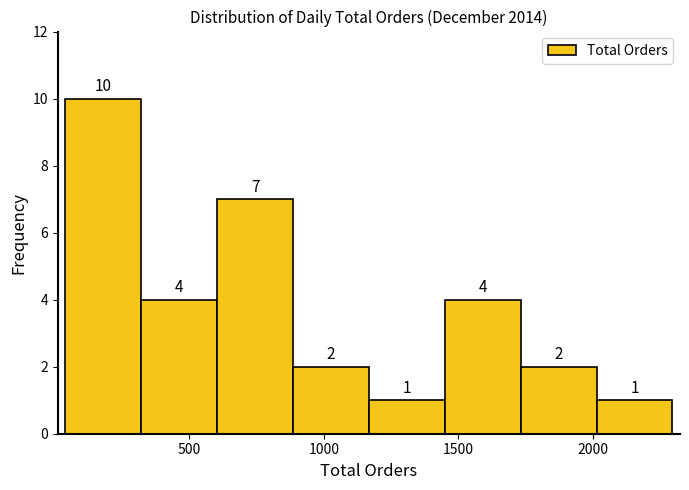

Reading left to right, list every bar in this chart as the range it spans on the x-axis followed by its height. The bar edges are not printed on the chart, so give them approximately, as read against the axis.

50 to 300: 10
300 to 600: 4
600 to 900: 7
900 to 1150: 2
1150 to 1450: 1
1450 to 1750: 4
1750 to 2000: 2
2000 to 2300: 1